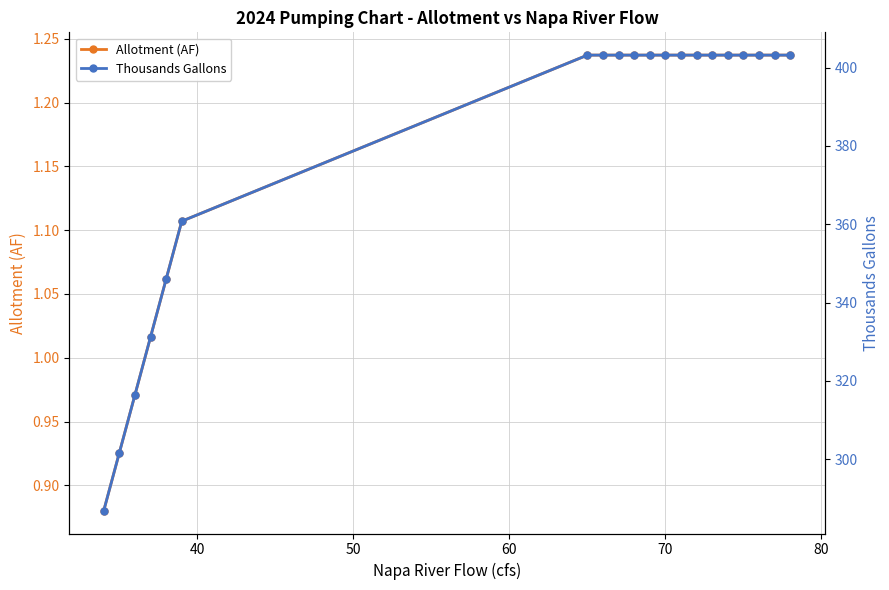

Is the value of Allotment (AF) at 80 greater than the value of Thousands Gallons at 14?

No